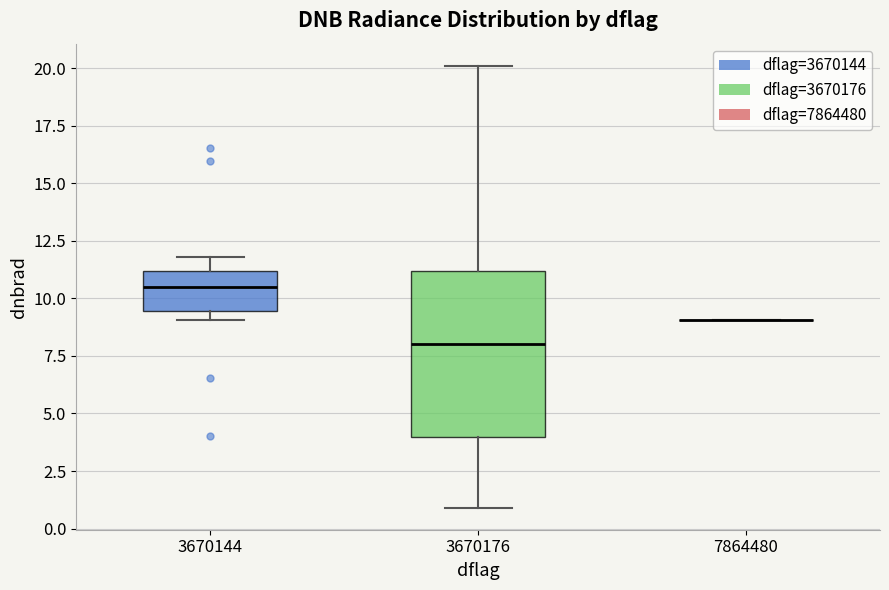

Reading left to right, transcribe this box plot: for each box, give where its median line is, the range the box spans, and where its two whiskers end, as read against the y-axis. The values are not printed on the chart, so give them approximately, as read against the axis.

3670144: median 10.5, box 9.5 to 11.0, whiskers 9.0 to 12.0
3670176: median 8.0, box 4.0 to 11.0, whiskers 1.0 to 20.0
7864480: box collapsed to a line at 9.0, whiskers 9.0 to 9.0